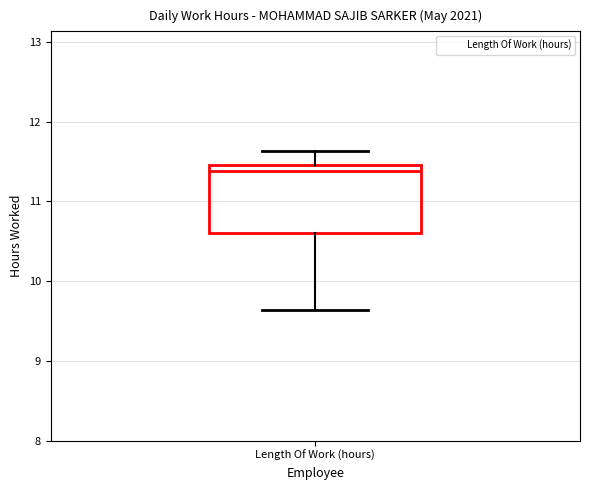

Transcribe this box plot: give where the median line is, the range the box spans, and where the two whiskers end, as read against the y-axis. The values are not printed on the chart, so give them approximately, as read against the axis.

median 11.4, box 10.6 to 11.5, whiskers 9.6 to 11.6